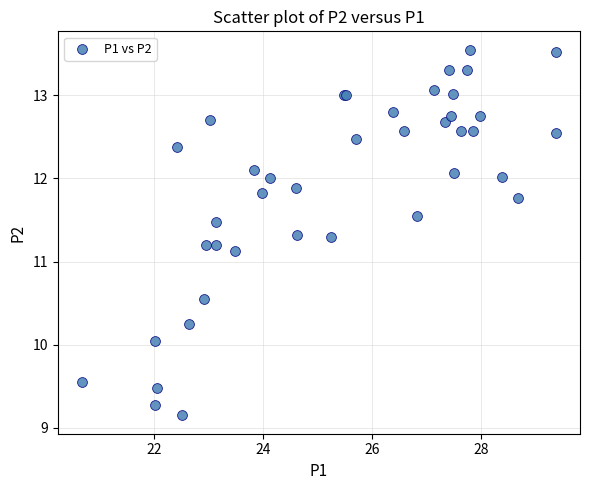

What Y value in the scatter plot is closest to 11?

11.1